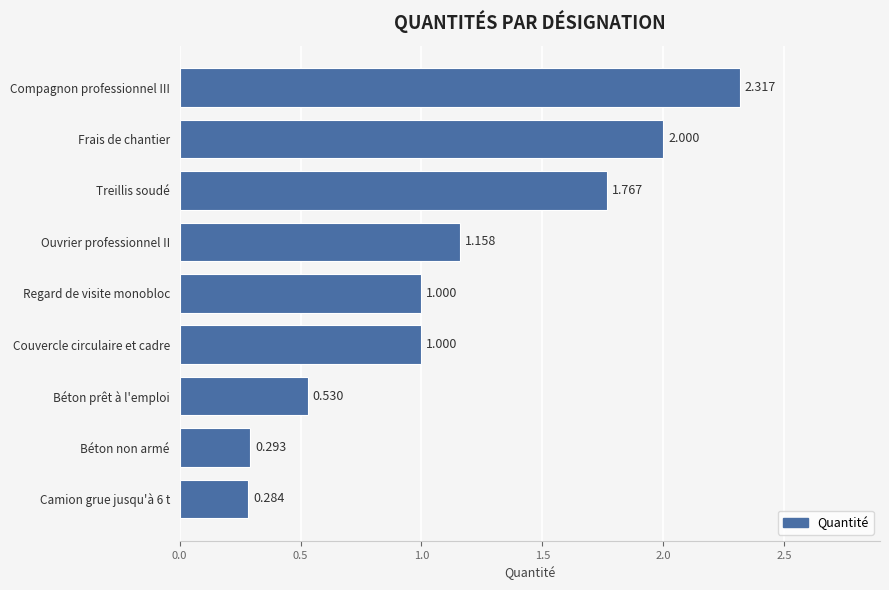

Between Compagnon professionnel III and Frais de chantier, which is larger?

Compagnon professionnel III